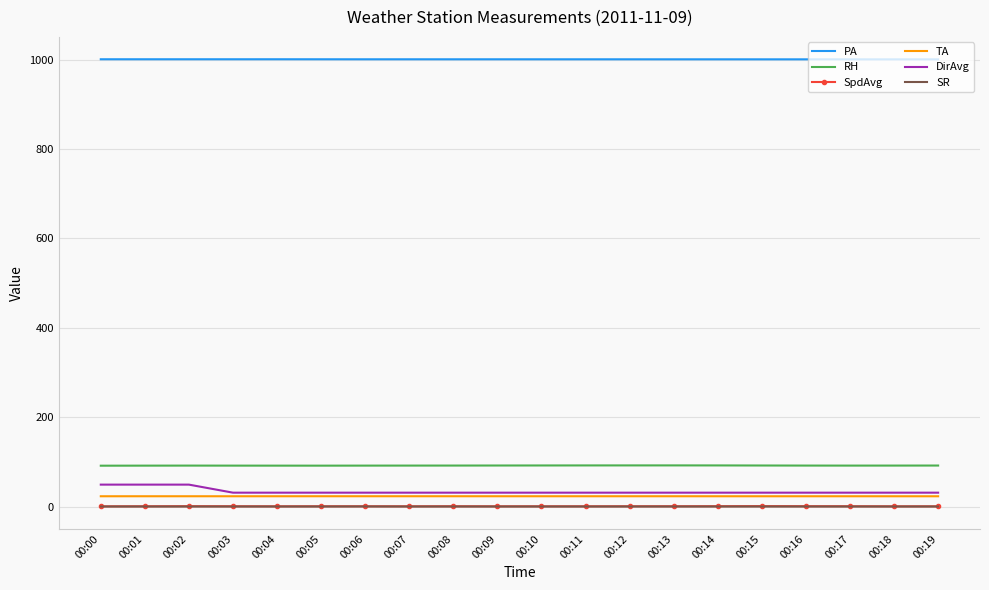

Is the value of DirAvg at 00:14 greater than the value of SpdAvg at 00:10?

Yes